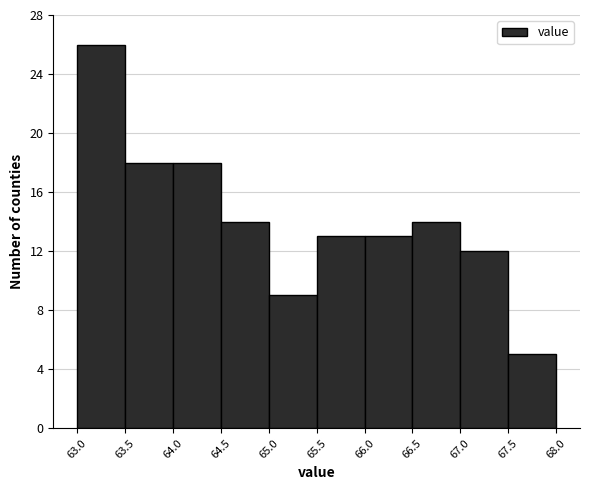

Reading left to right, transcribe this chart: for each bar, give the range it covers on the x-axis and its height. The values are not printed on the chart, so give them approximately, as read against the axis.

63.0 to 63.5: 26
63.5 to 64.0: 18
64.0 to 64.5: 18
64.5 to 65.0: 14
65.0 to 65.5: 9
65.5 to 66.0: 13
66.0 to 66.5: 13
66.5 to 67.0: 14
67.0 to 67.5: 12
67.5 to 68.0: 5